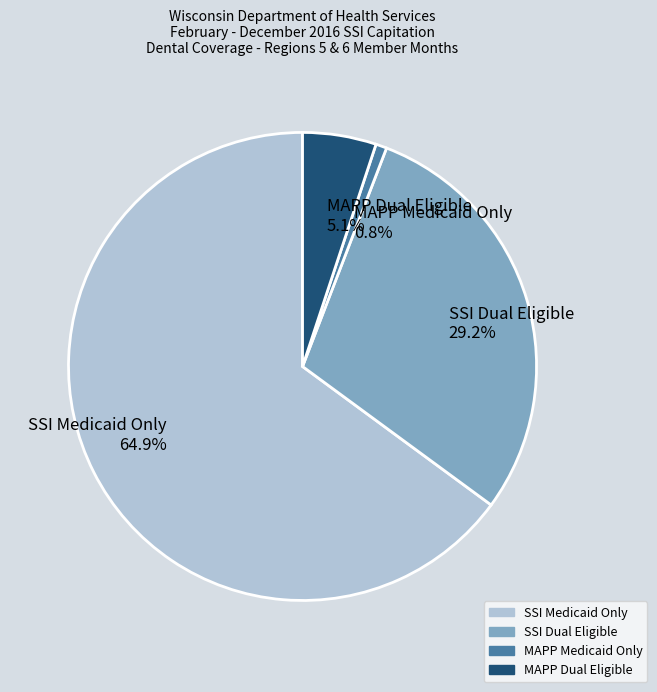

To the nearest percent, what is the difference between the MAPP Medicaid Only and SSI Medicaid Only slice percentages?

64%